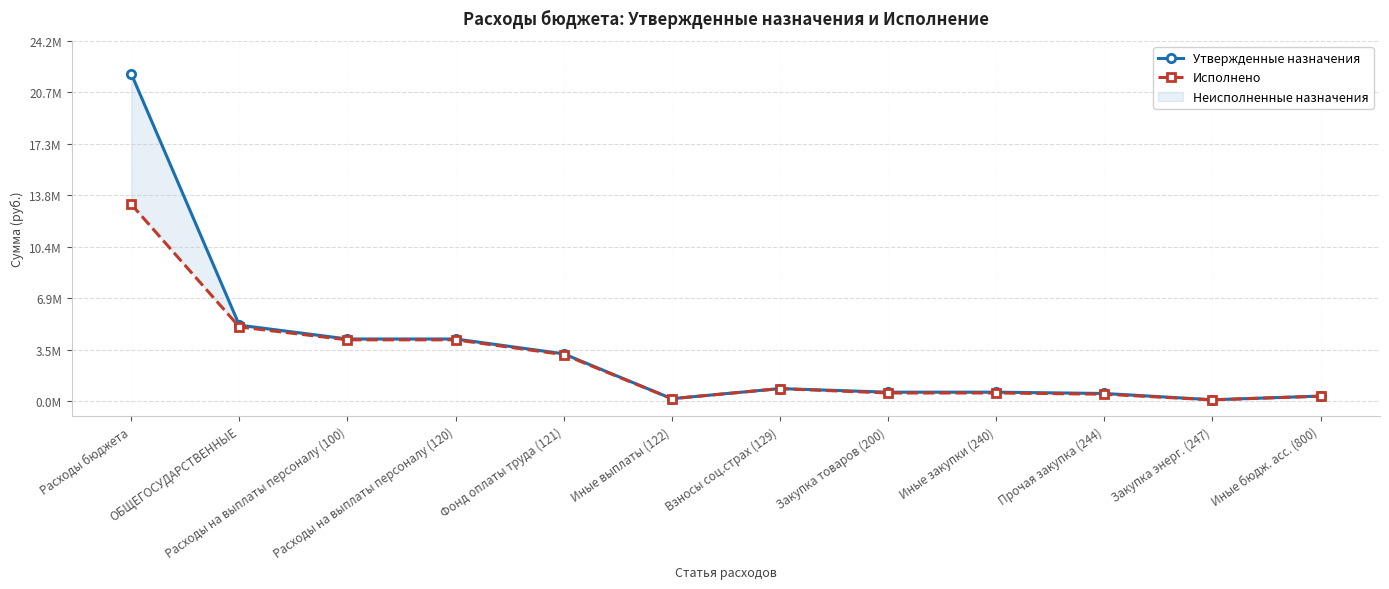

Which category has the lowest value across all series?

Закупка энерг. (247)